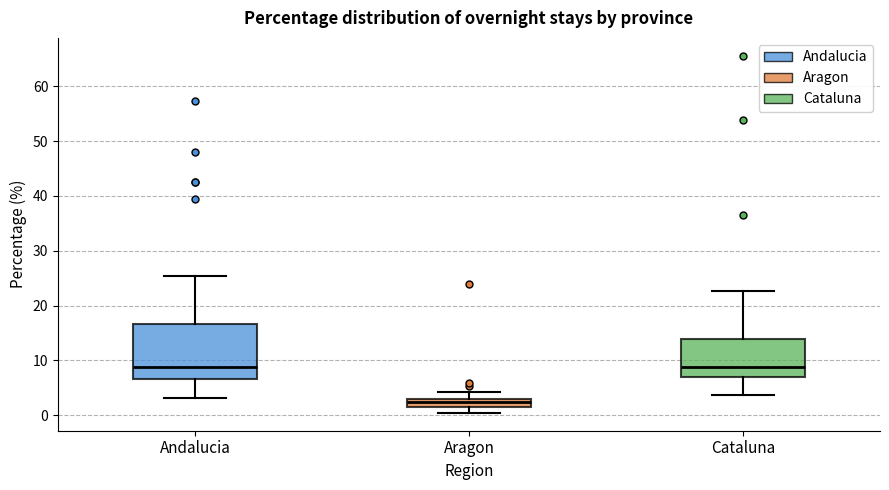

Which box is the tallest, from its lower edge to its upper edge?

Andalucia